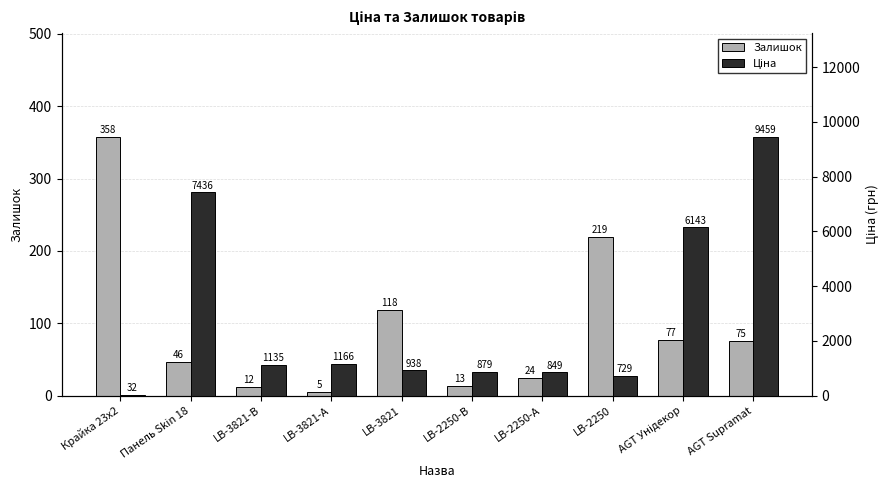

List the labels in order of Залишок value, largest first.

Крайка 23x2, LB-2250, LB-3821, AGT Унідекор, AGT Supramat, Панель Skin 18, LB-2250-А, LB-2250-В, LB-3821-В, LB-3821-А